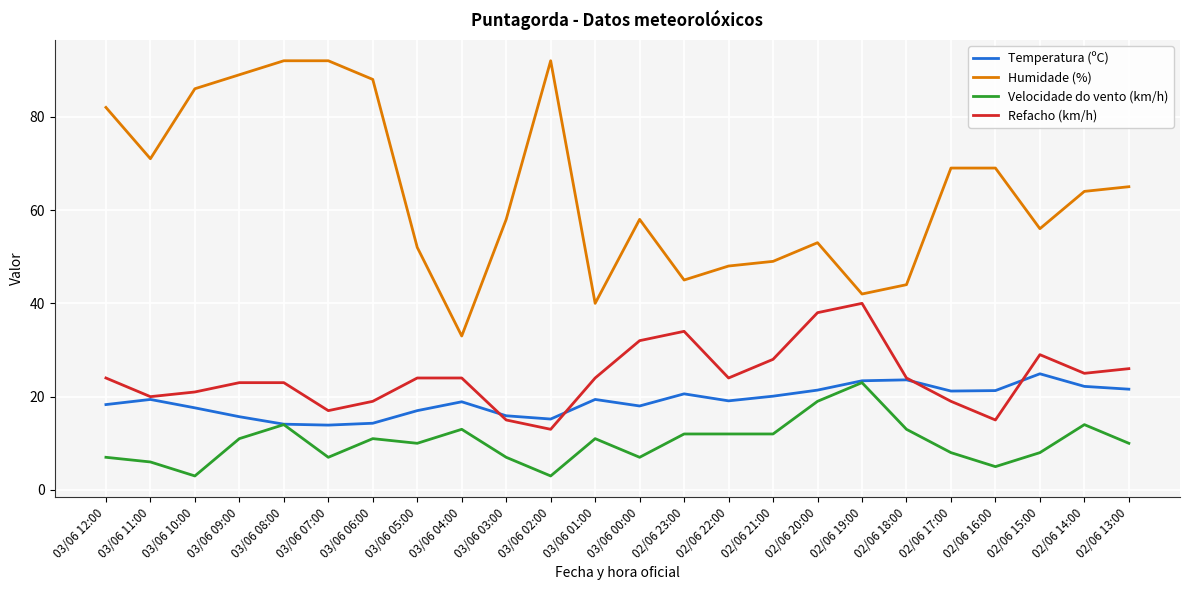

At which label does Temperatura (ºC) first exceed 19?

03/06 11:00